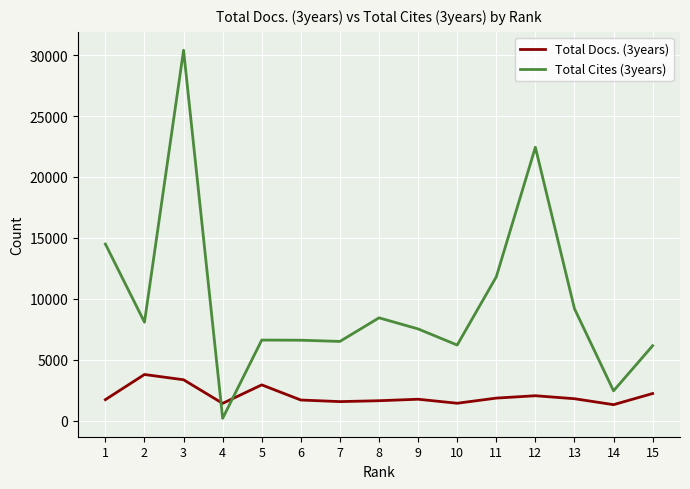

Where do Total Cites (3years) and Total Docs. (3years) first cross each other?

3 and 4